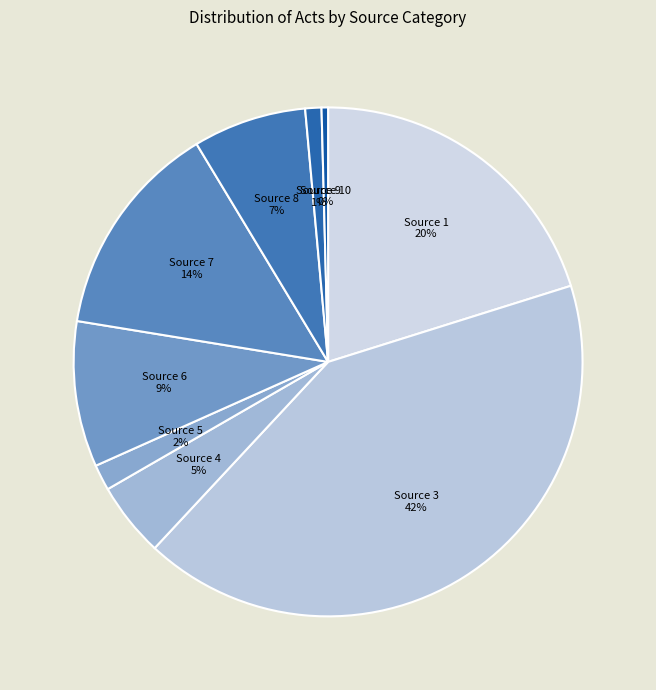

Which slice is the smallest?

Source 10